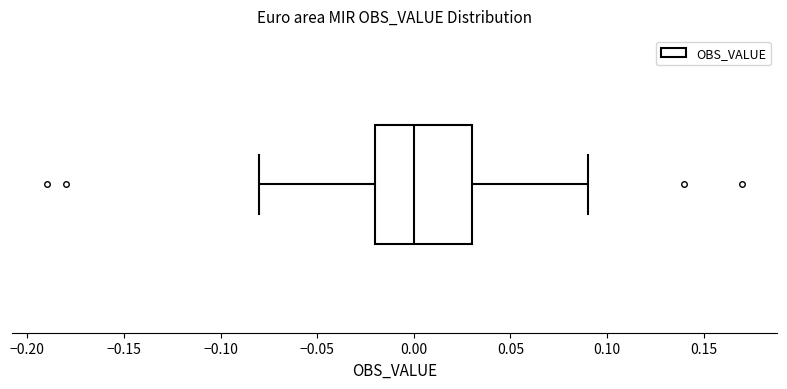

Read this box plot against the x-axis: the position of the median line, the range covered by the box, and the ends of both whiskers. The values are not printed on the chart, so give them approximately, as read against the axis.

median 0.00, box -0.02 to 0.03, whiskers -0.08 to 0.09